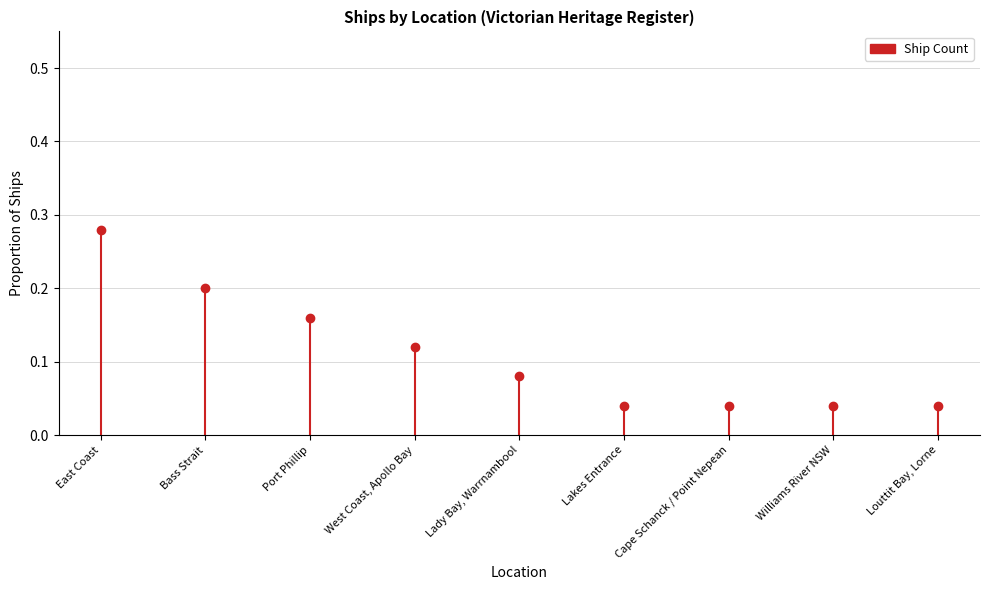

What is the sum of all values?

1.0